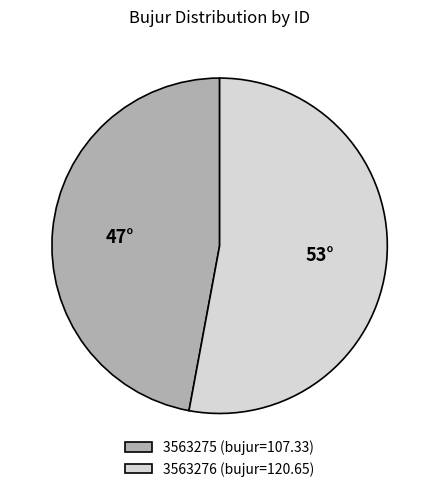

True or false: 3563276 accounts for 53% of the total.

True